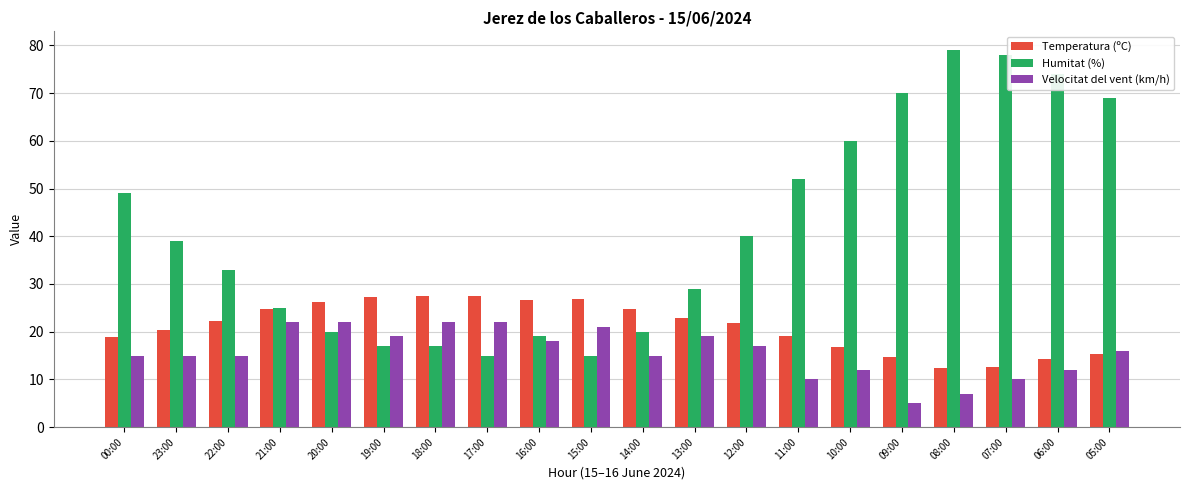

What is the difference between the maximum and minimum values in the Humitat (%) series?

64.0